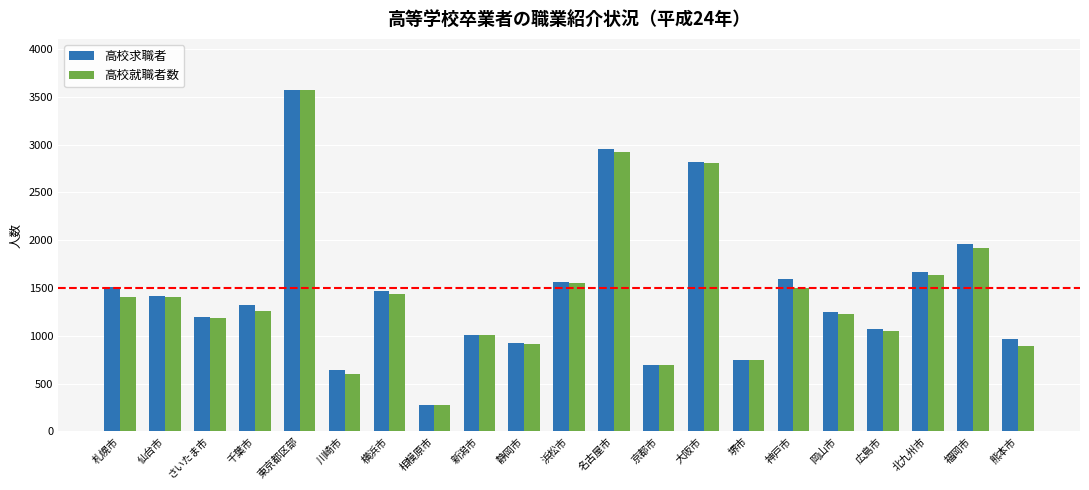

True or false: 高校求職者 has a value of 5153 at 名古屋市.

False